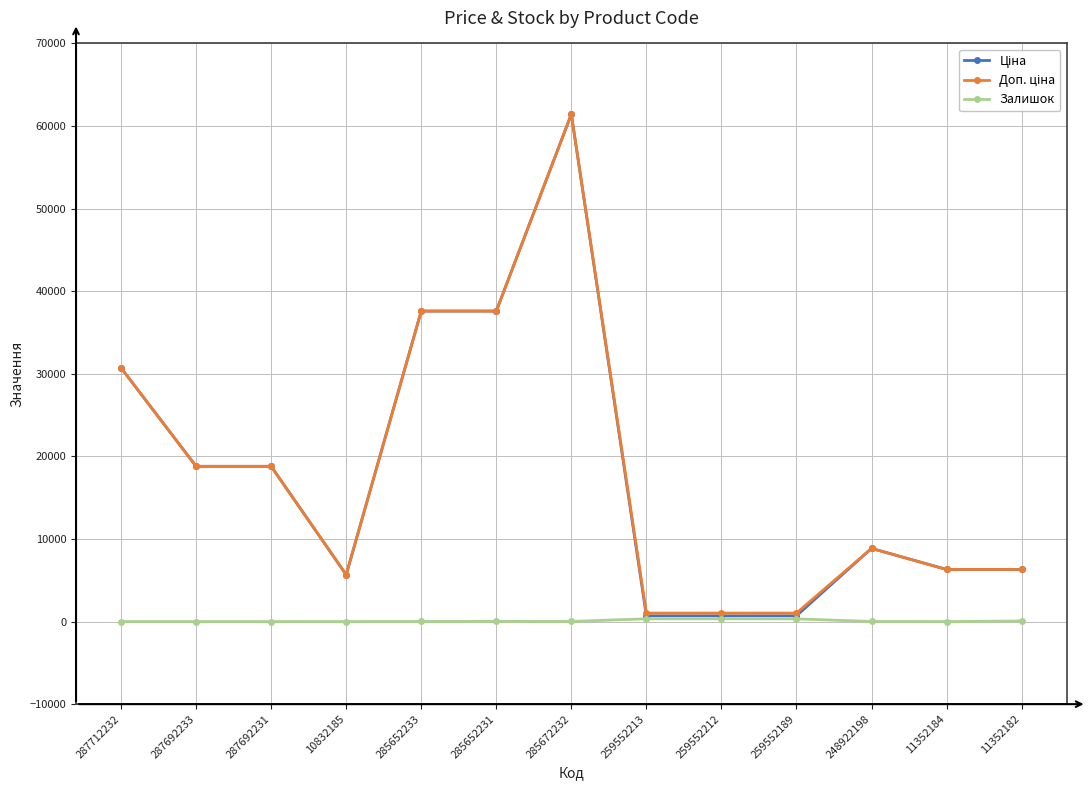

At which category is the sum across all series the highest?

285672232